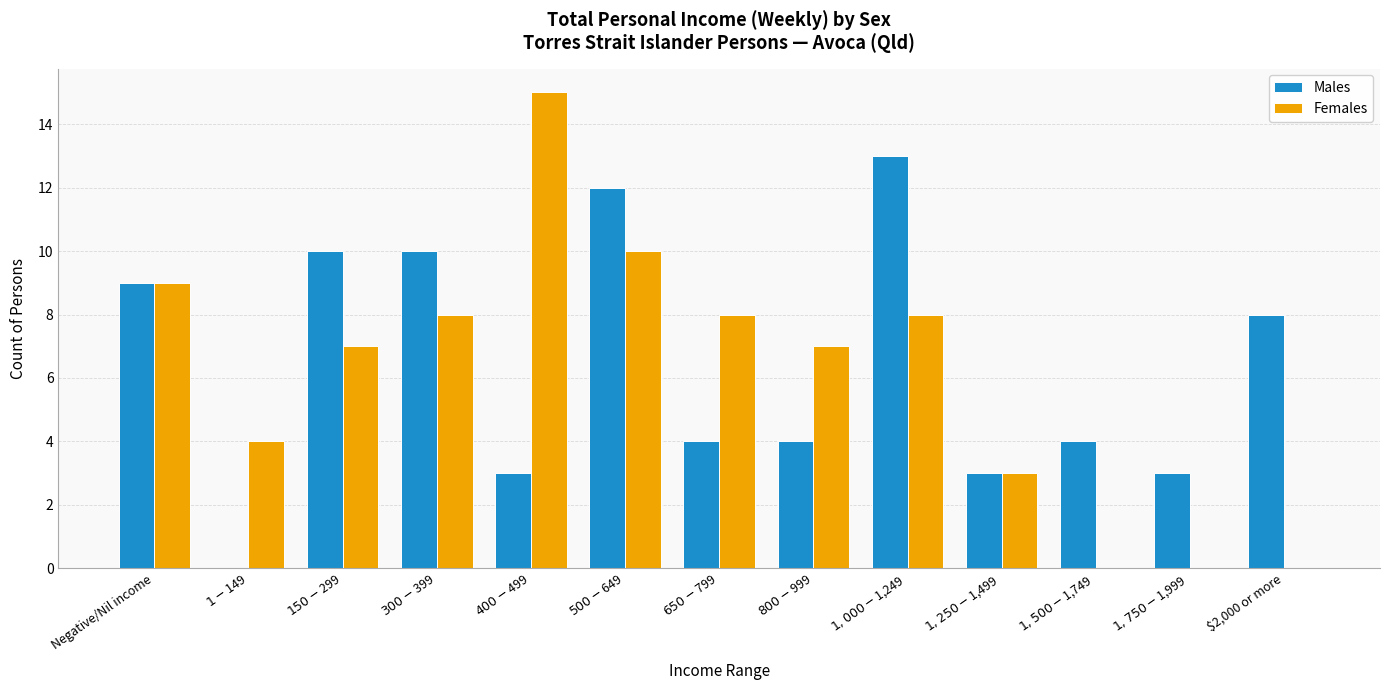

What is the sum of the Males values at $500-$649 and $2,000 or more?

20